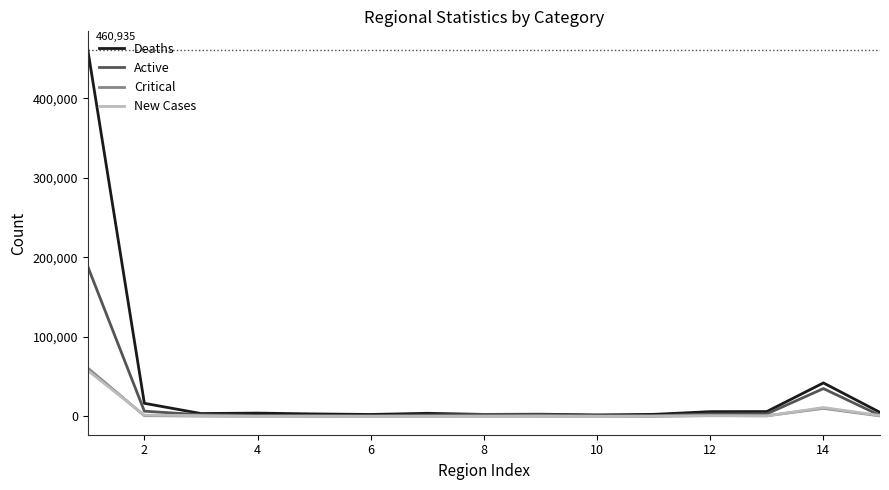

What is the maximum value for New Cases?

57794